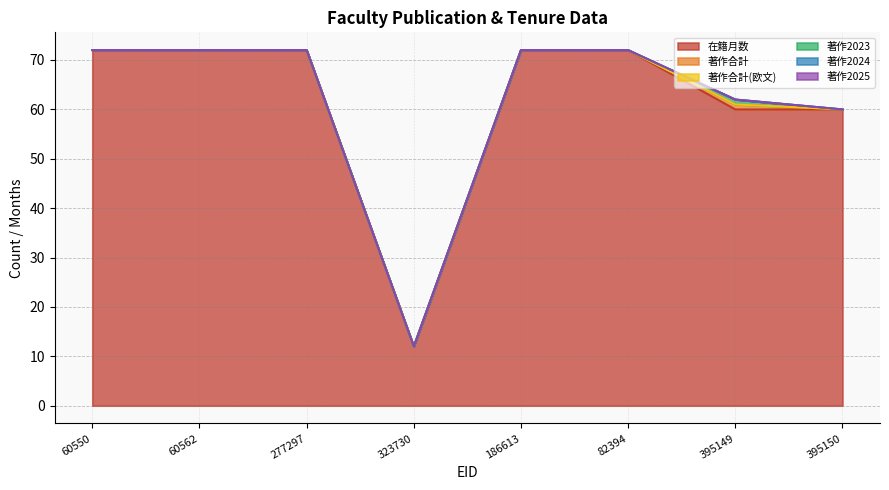

What is the label of the 1st point from the right?

395150